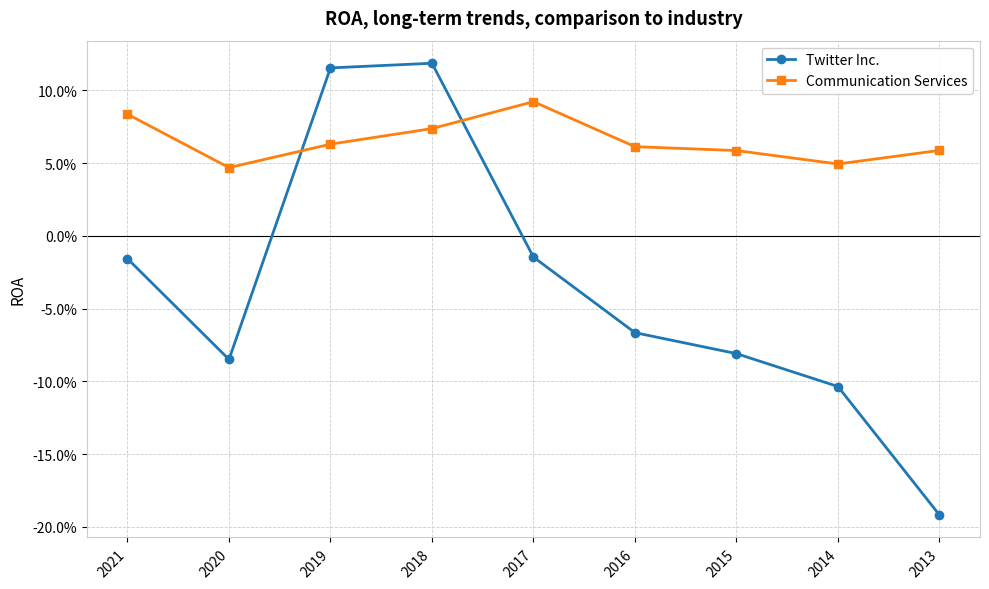

Which has a higher value, 2020 or 2021?

2021